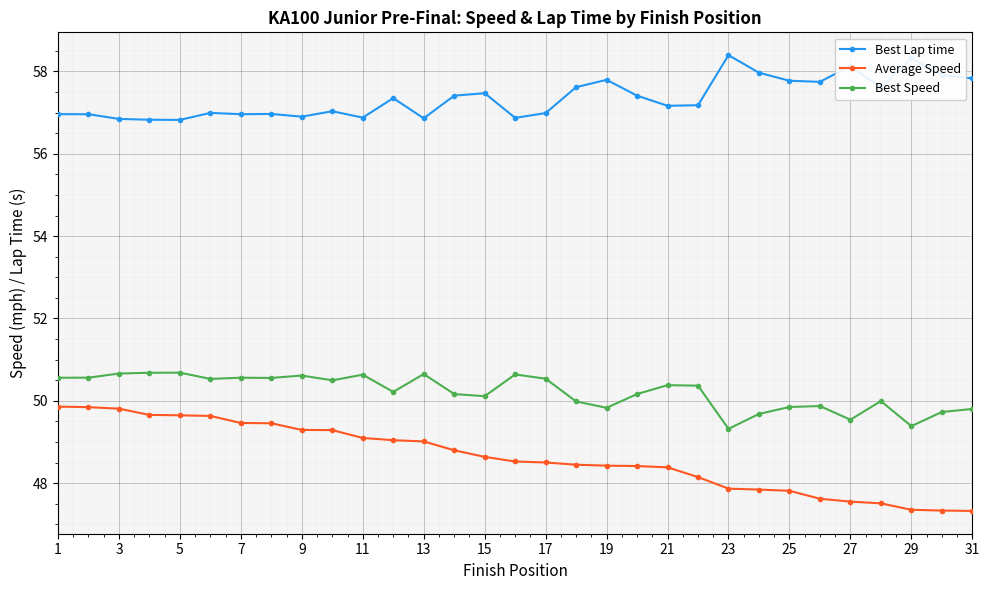

True or false: Best Speed and Average Speed intersect in this chart.

False